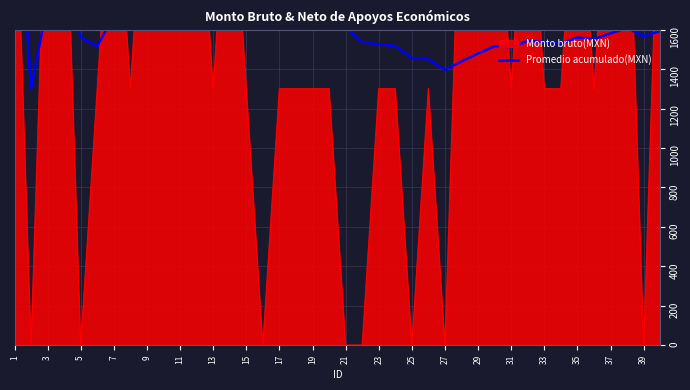

Reading right to left, extract all data points from this chart.

1592.5	1566.7	1607.9	1581.1	1552.8	1560.0	1529.4	1536.4	1543.8	1509.7	1516.7	1479.3	1439.3	1396.3	1450.0	1456.0	1516.7	1526.1	1536.4	1609.5	1690.0	1710.5	1733.3	1758.8	1787.5	1906.7	1950.0	1900.0	1950.0	1890.9	1820.0	1733.3	1625.0	1671.4	1516.7	1560.0	1950.0	1733.3	1300.0	2600.0